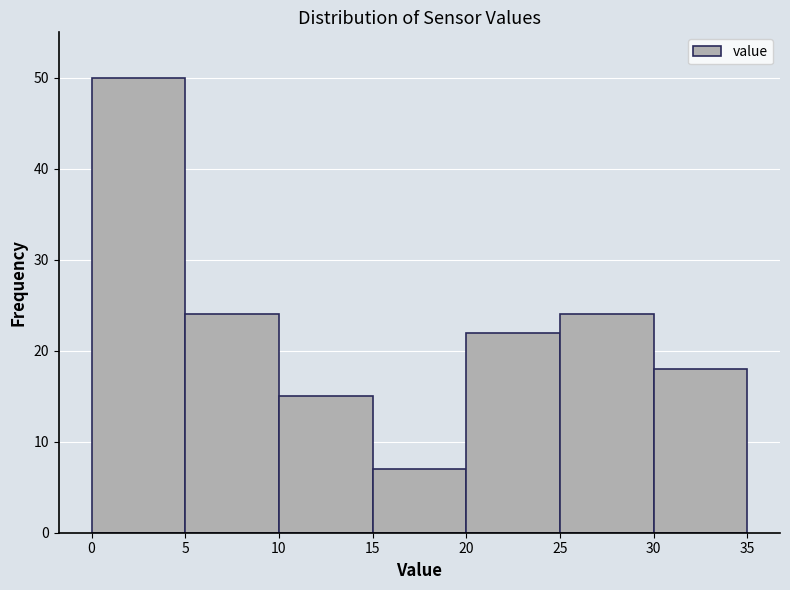

Over which range of the x-axis is the bar tallest?

0 to 5